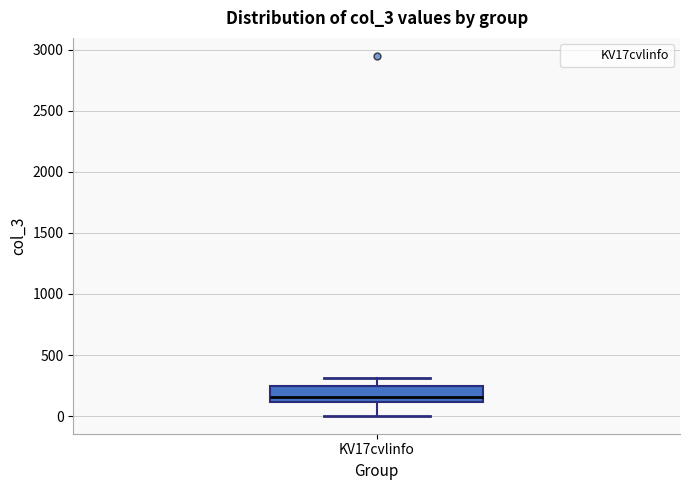

Transcribe this box plot: give where the median line is, the range the box spans, and where the two whiskers end, as read against the y-axis. The values are not printed on the chart, so give them approximately, as read against the axis.

median 150, box 100 to 250, whiskers 0 to 300